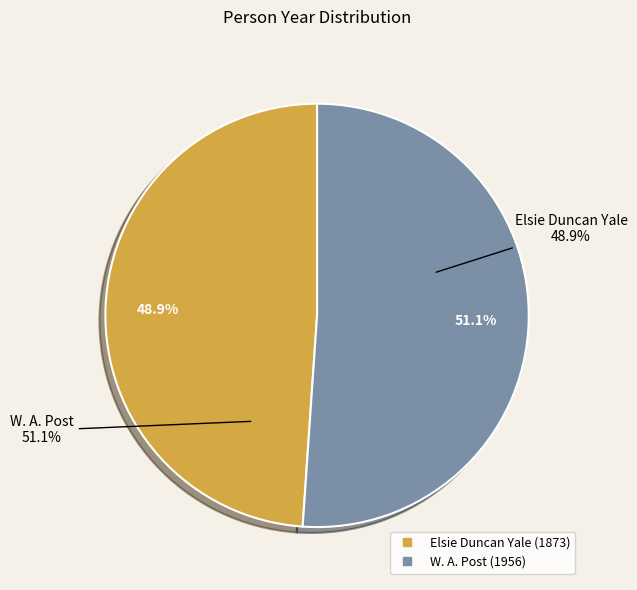

How many slices are in this pie chart?

2